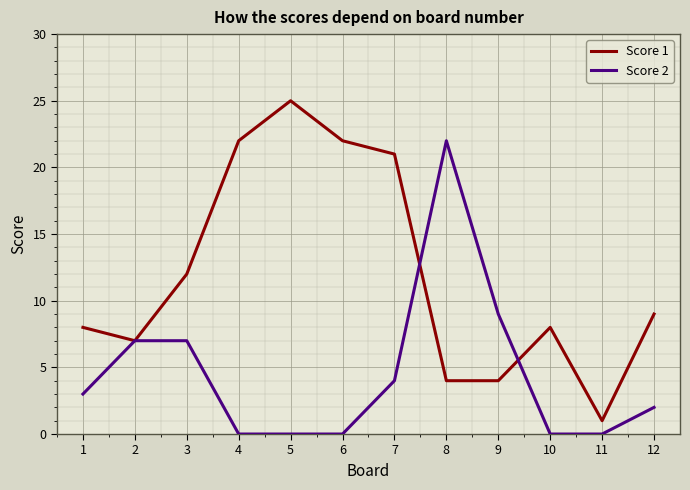

At how many categories does at least one series exceed 2?

11